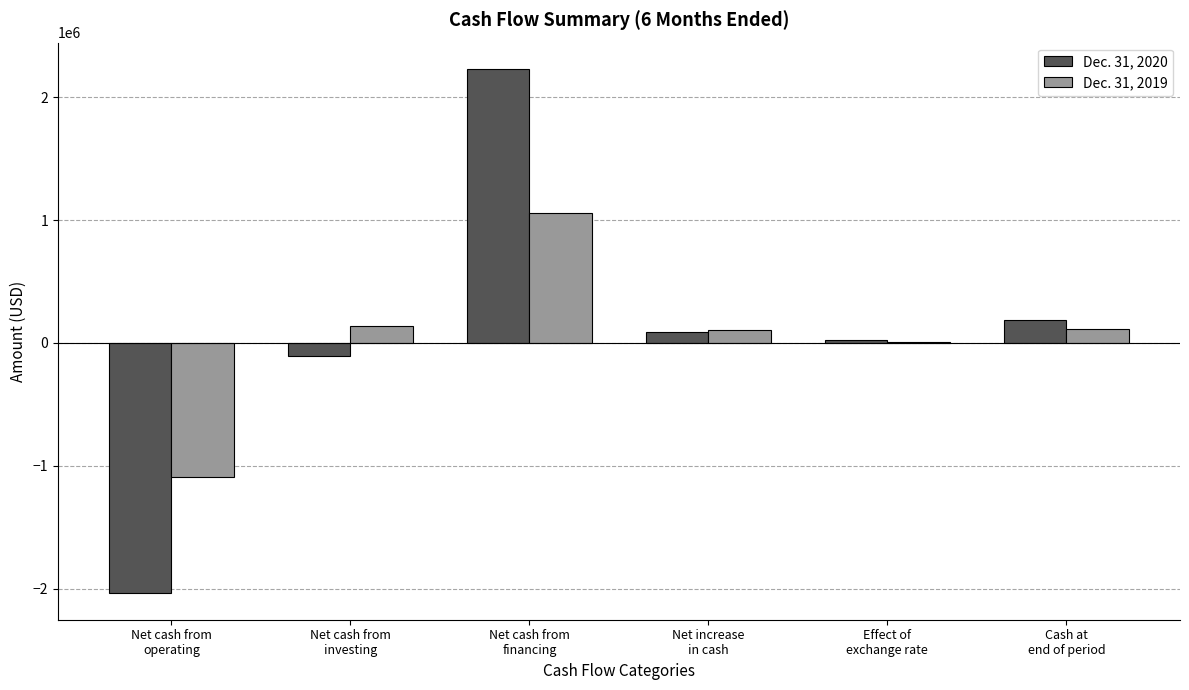

Which series has the largest range (max minus min)?

Dec. 31, 2020